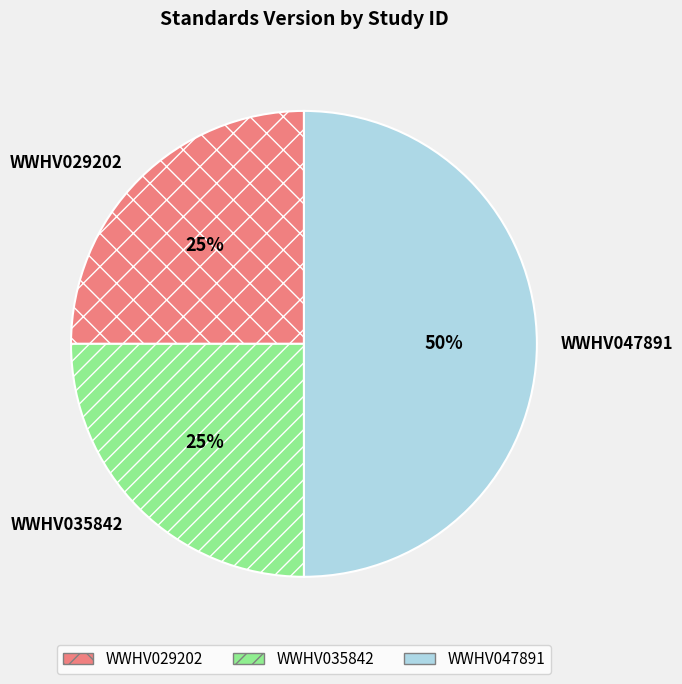

To the nearest percent, what portion does WWHV035842 represent?

25%